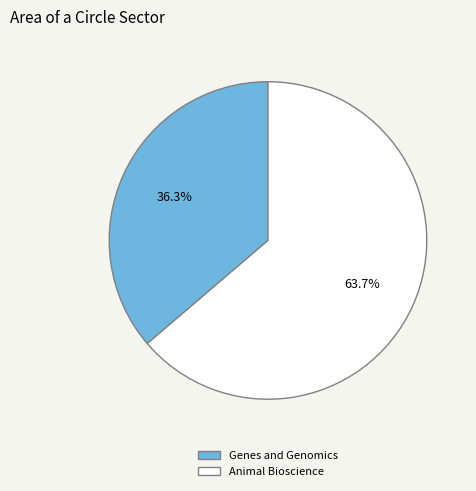

Count the number of slices in the pie.

2